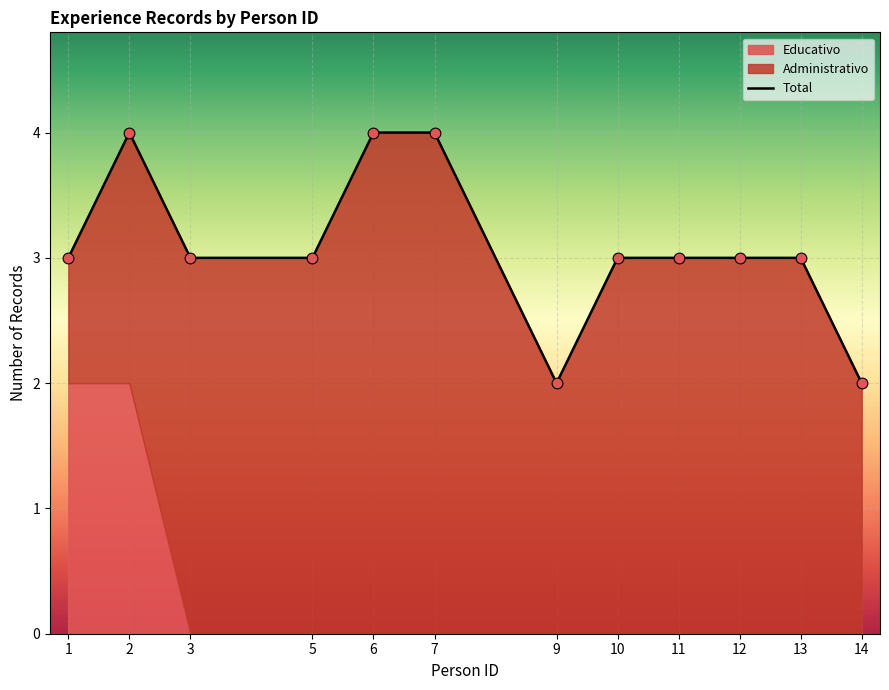

What is the change in value from 6 to 10?

-1